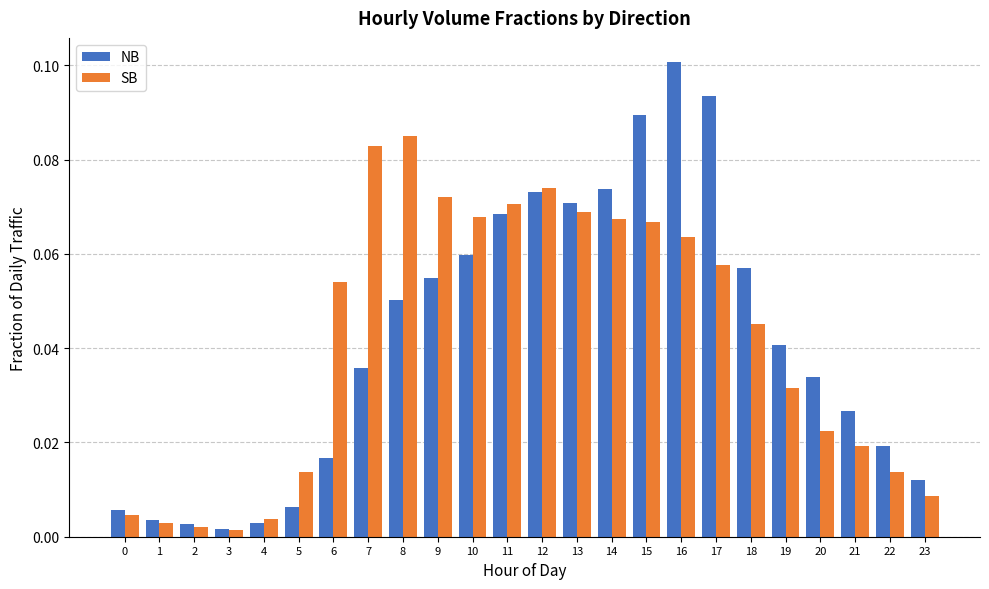

Rank the series by their maximum value, from highest to lowest.

NB, SB